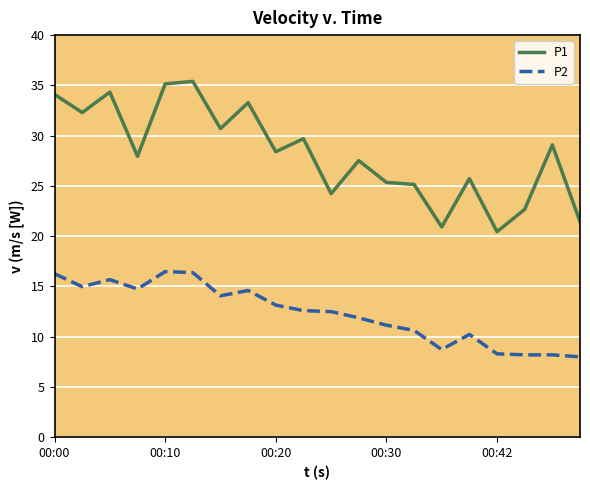

Which series has the largest range (max minus min)?

P1